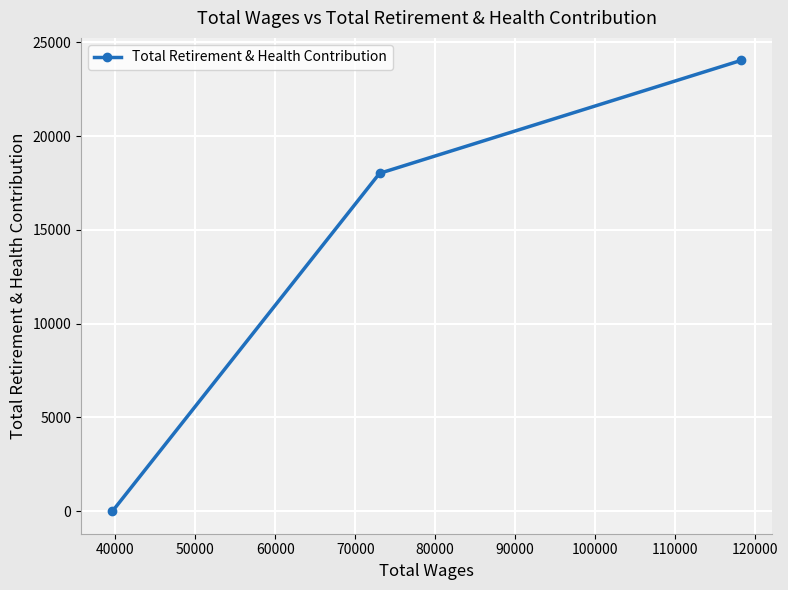

What is the greatest value displayed?

24031